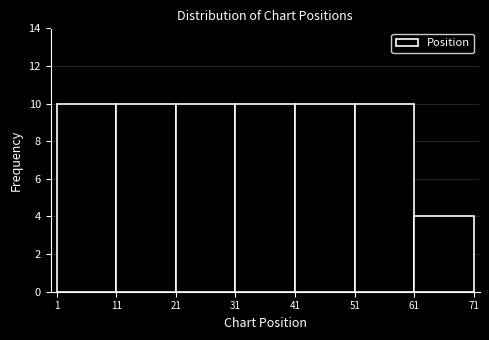

Reading left to right, transcribe this chart: for each bar, give the range it covers on the x-axis and its height. The values are not printed on the chart, so give them approximately, as read against the axis.

1 to 11: 10
11 to 21: 10
21 to 31: 10
31 to 41: 10
41 to 51: 10
51 to 61: 10
61 to 71: 4